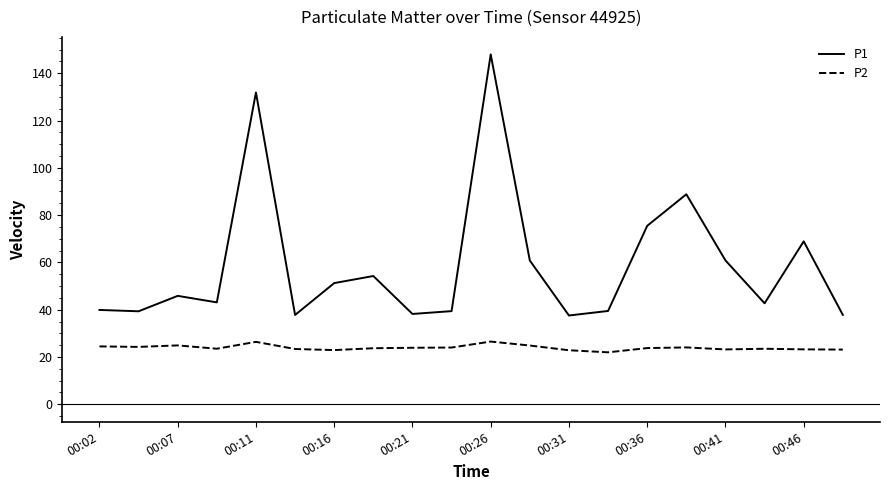

In P1, how many points are lower than both neighbors (excluding endpoints)?

6